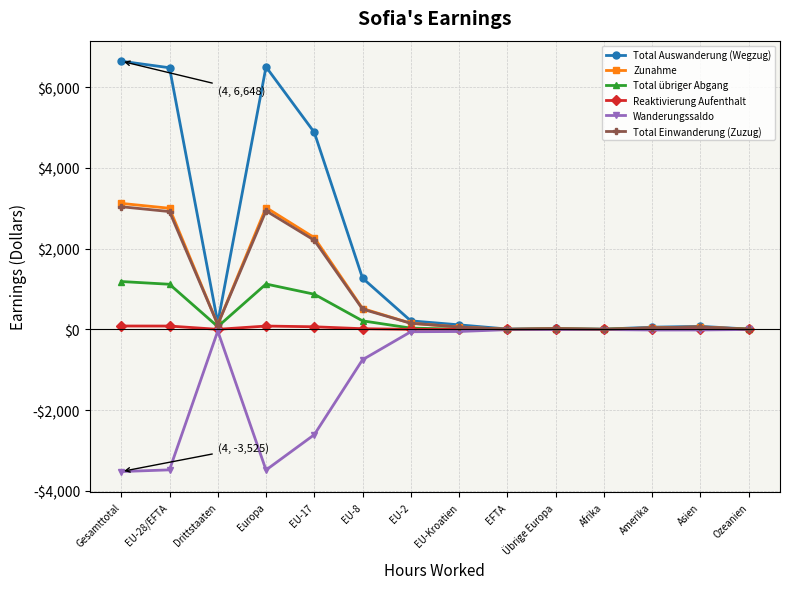

What are all the series names shown in the legend?

Total Auswanderung (Wegzug), Zunahme, Total übriger Abgang, Reaktivierung Aufenthalt, Wanderungssaldo, Total Einwanderung (Zuzug)